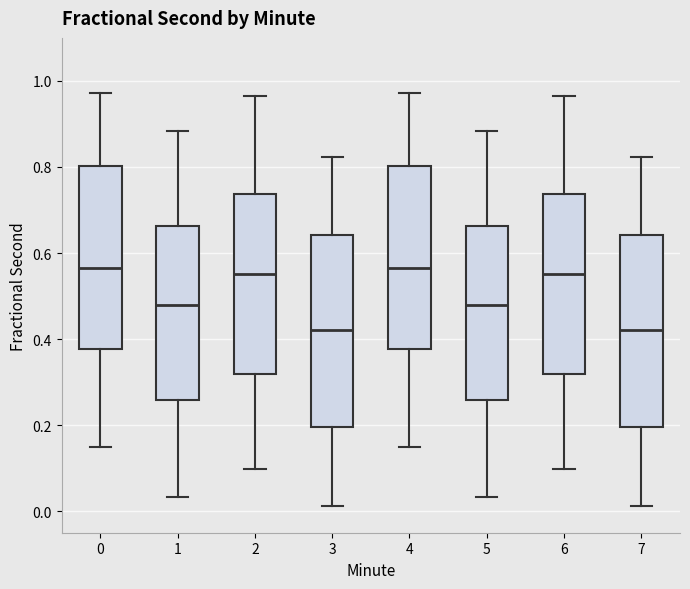

Where does the lower whisker of the box at x = 5 end on the y-axis? The values are not printed on the chart, so give them approximately, as read against the axis.

0.04